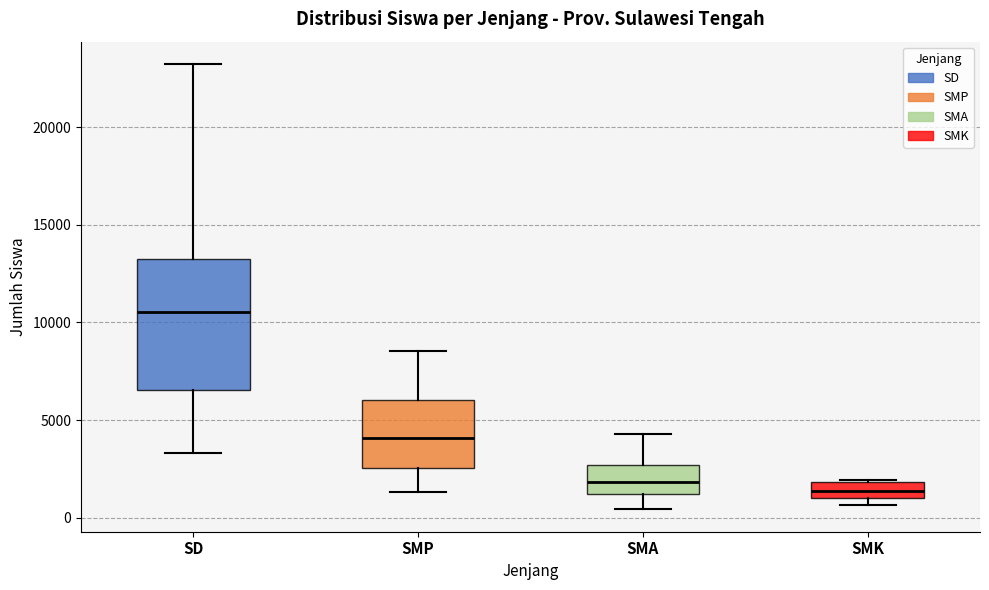

Comparing the boxes themselves (not the whiskers), which one is the tallest?

SD